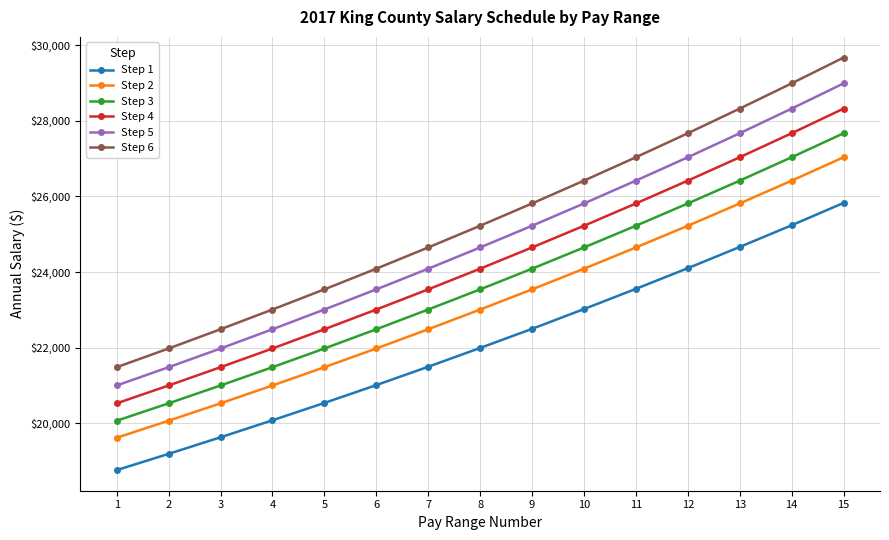

What is the difference between the second highest and minimum values in the Step 4 series?

7140.7